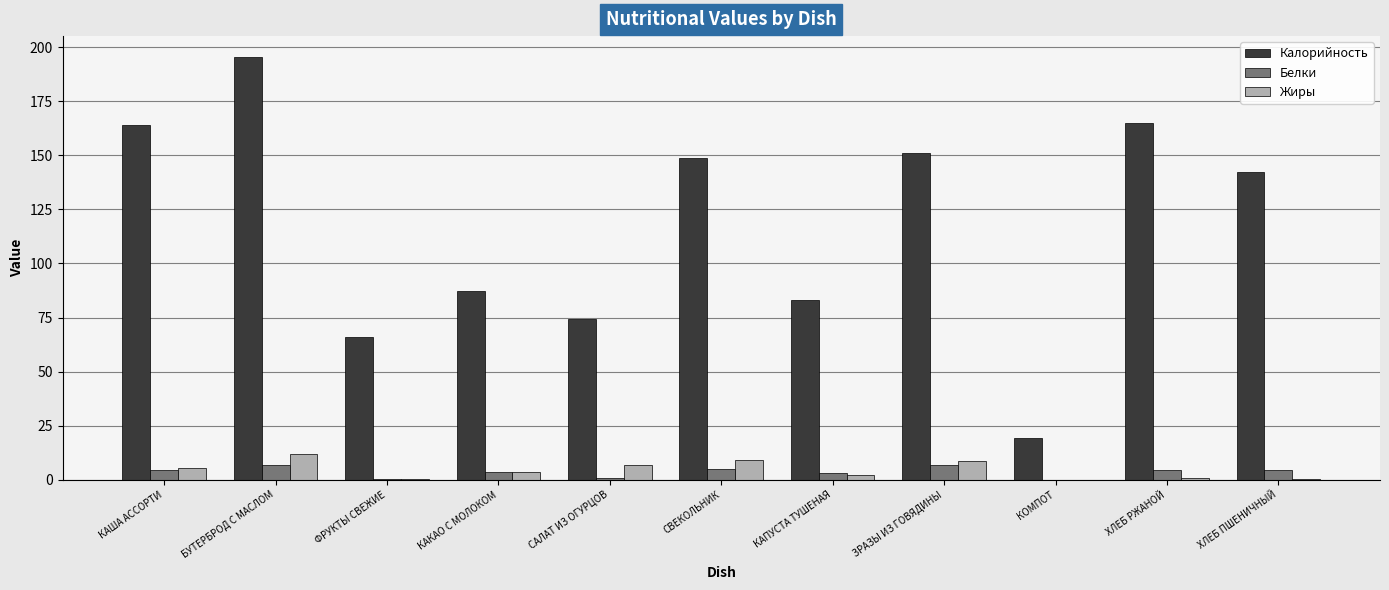

What is the total value across all series at САЛАТ ИЗ ОГУРЦОВ?

82.0